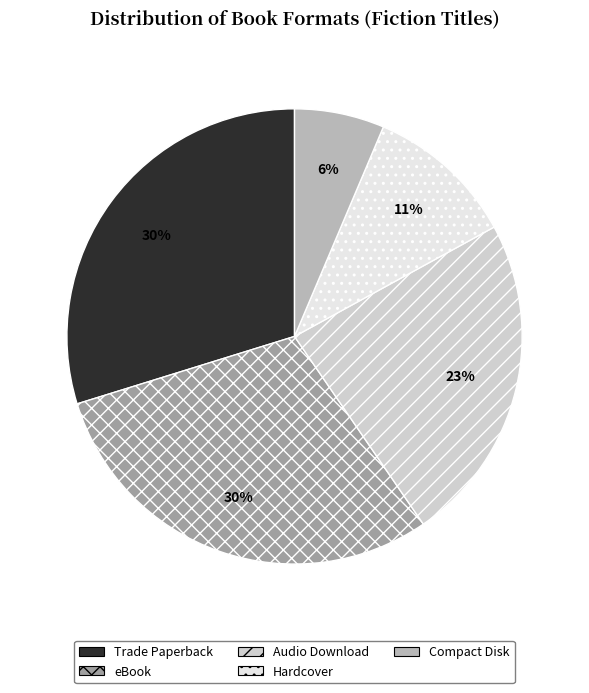

What is the smallest slice in the pie chart?

Compact Disk